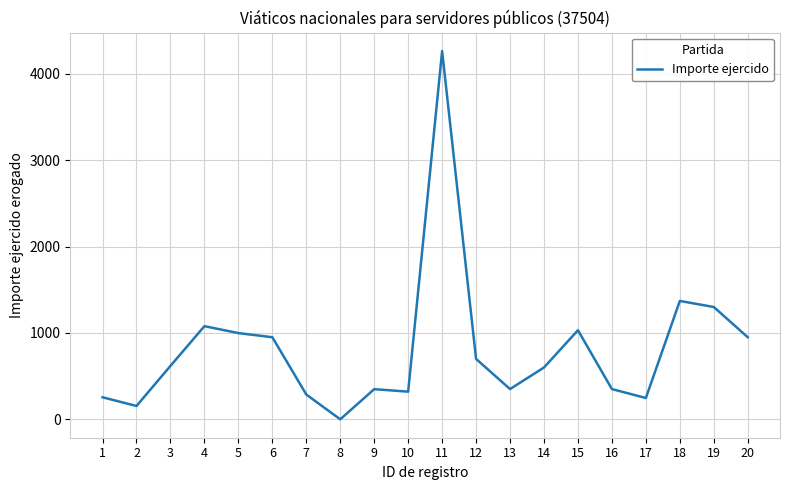

How many values are above zero?

19